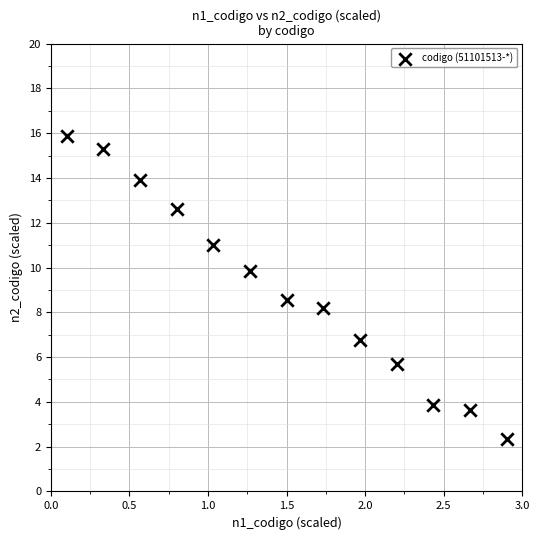

What is the range of X values (max minus min)?

2.8